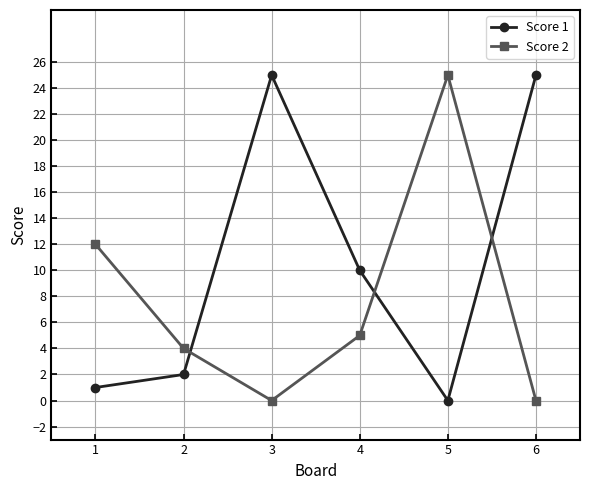

At which label is Score 2 closest to 12?

1